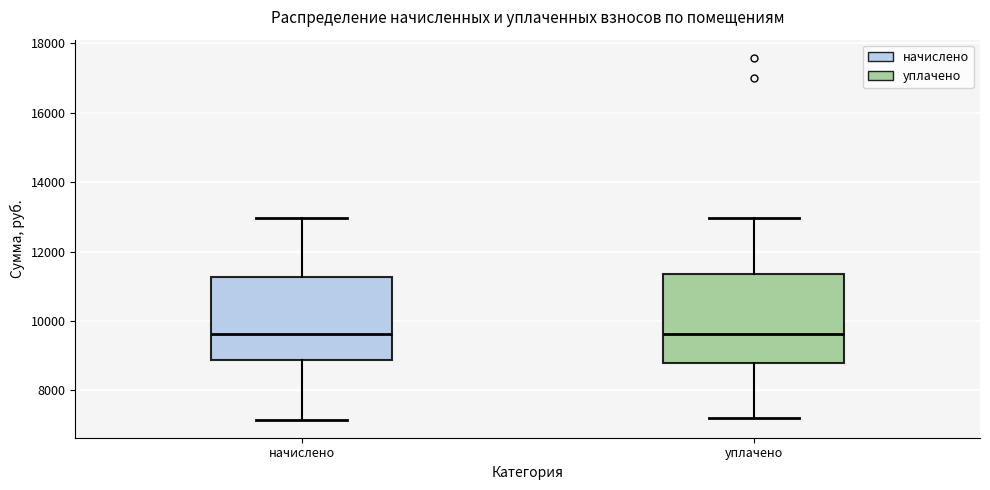

Reading left to right, read every box against the y-axis: the position of its median line, the range the box covers, and the ends of its whiskers. The values are not printed on the chart, so give them approximately, as read against the axis.

начислено: median 9600, box 8800 to 11200, whiskers 7200 to 13000
уплачено: median 9600, box 8800 to 11400, whiskers 7200 to 13000